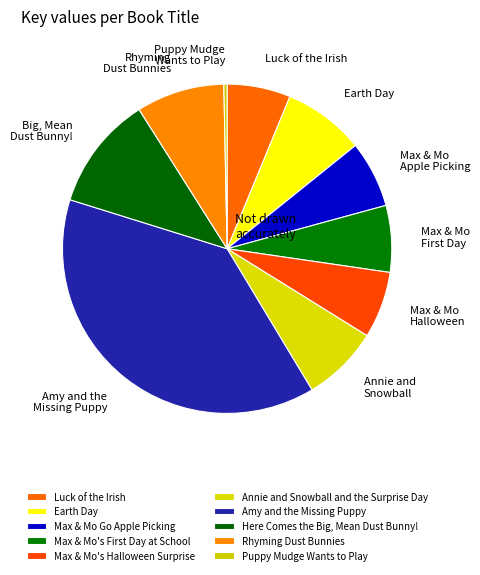

Does Amy and the Missing Puppy account for over 50% of the chart?

No